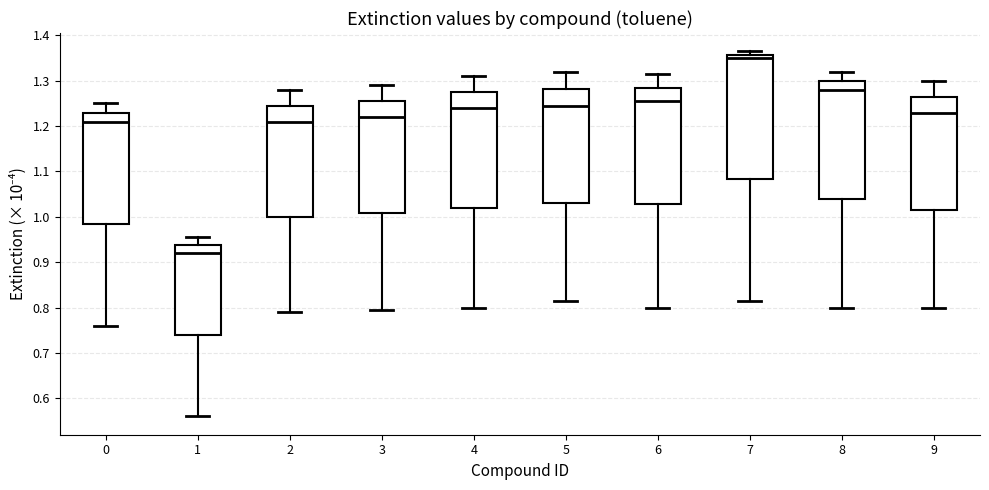

Which box's median line is the lowest?

1